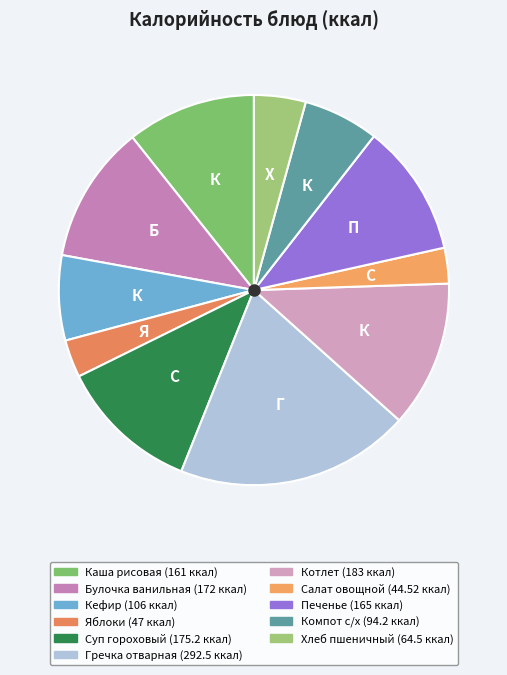

Does Яблоки represent more than half of the total?

No